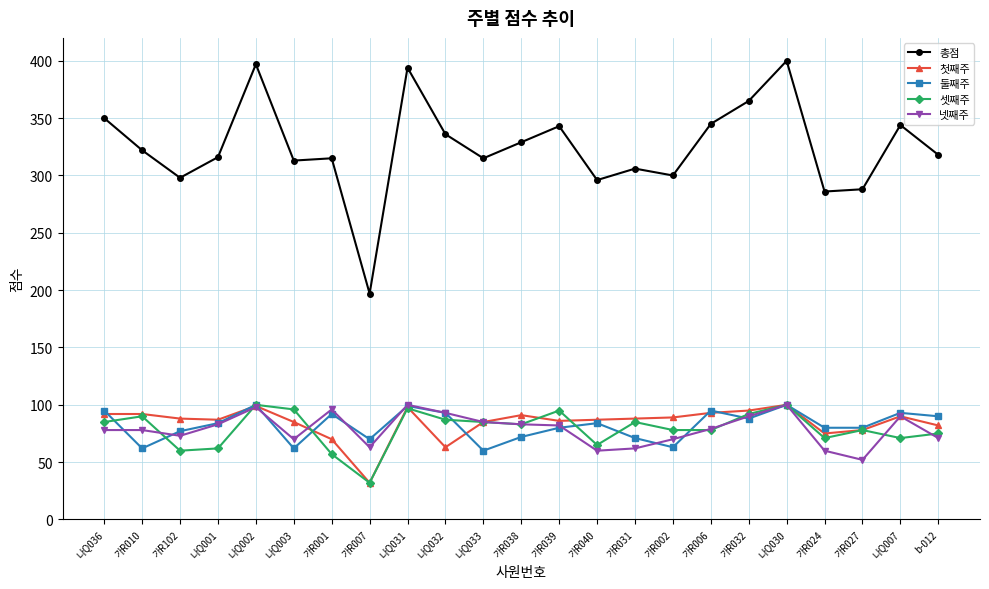

Between which two adjacent categories do 둘째주 and 셋째주 first intersect?

나Q036 and 가R010